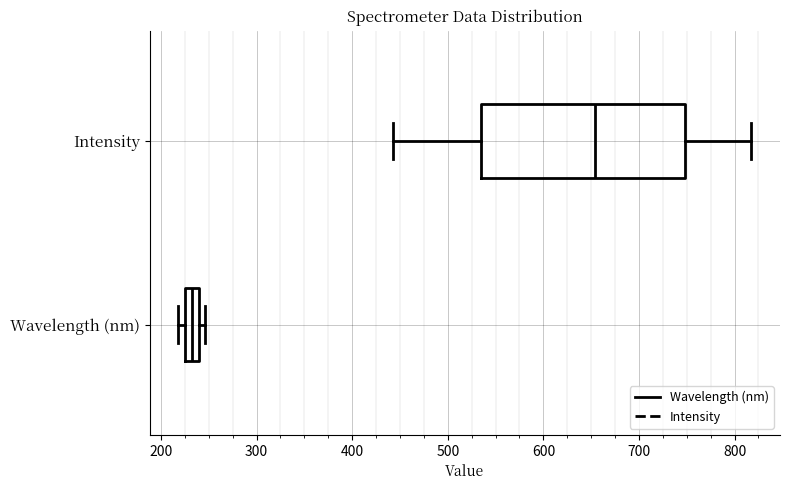

Which box is the widest, from its left edge to its right edge?

Intensity